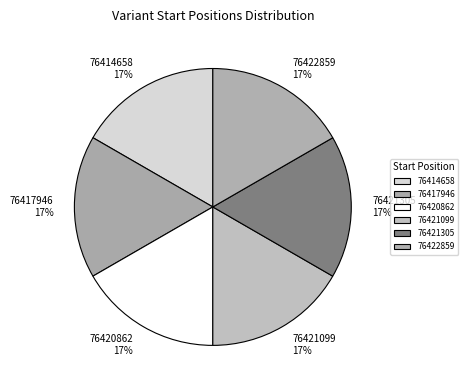

Count the number of slices in the pie.

6